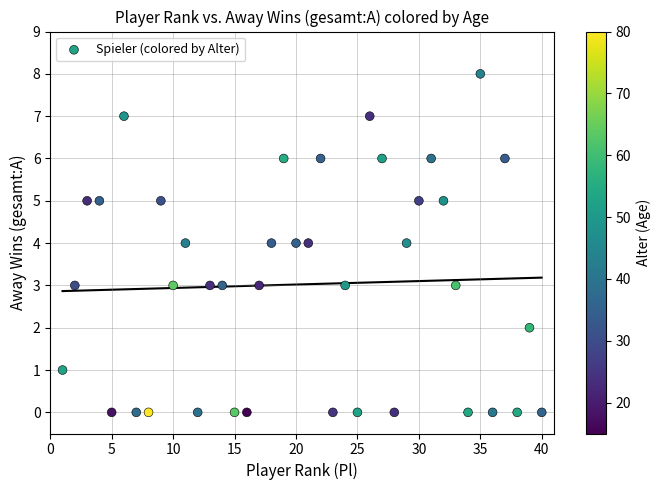

What is the range of Y values (max minus min)?

8